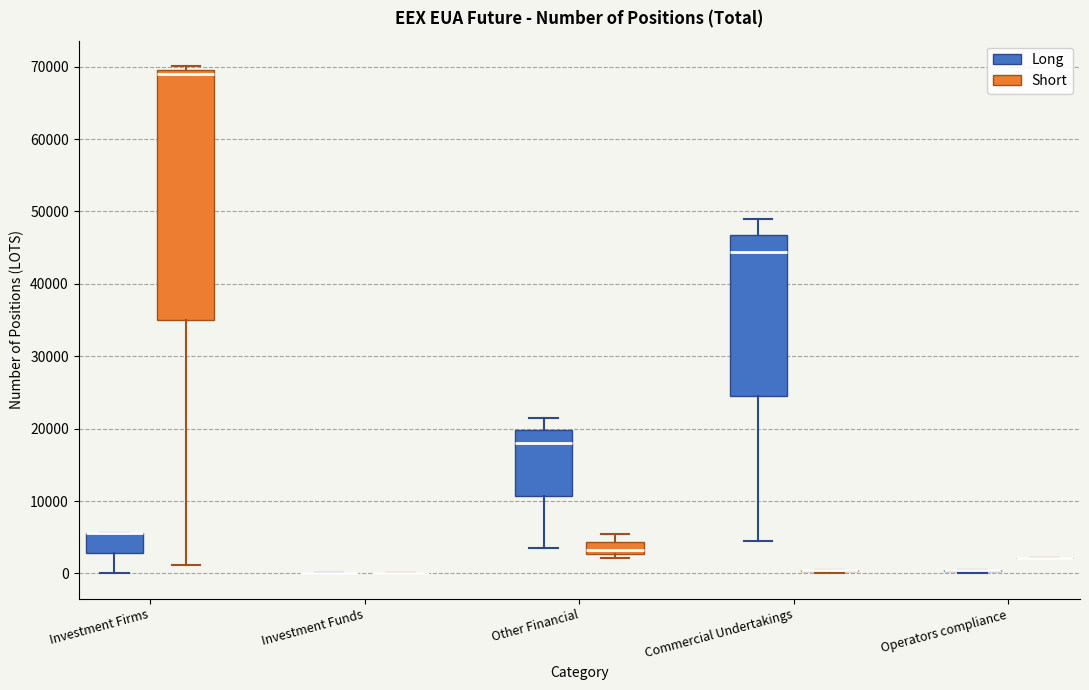

Which box is the tallest, from its lower edge to its upper edge?

Investment Firms (Short)